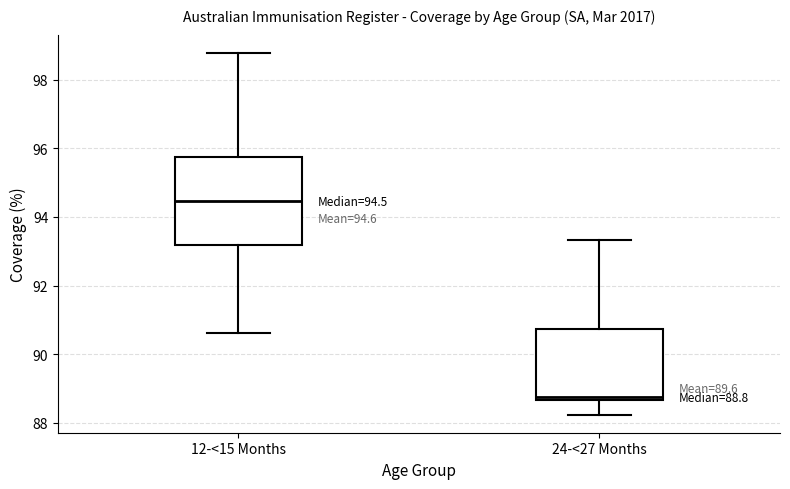

Which box's median line is the highest?

12-<15 Months